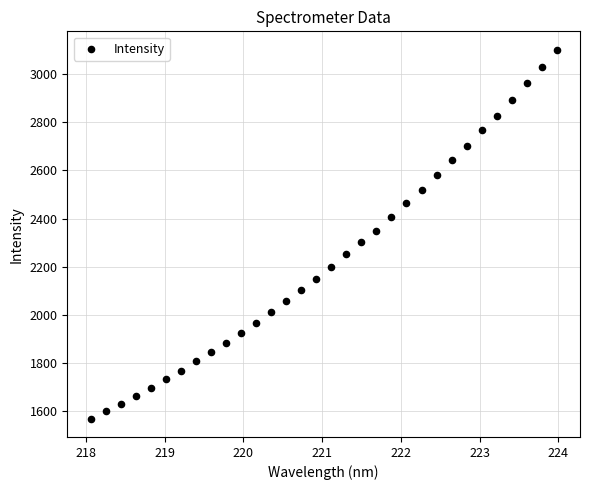

Count the number of points in this scatter plot.

32